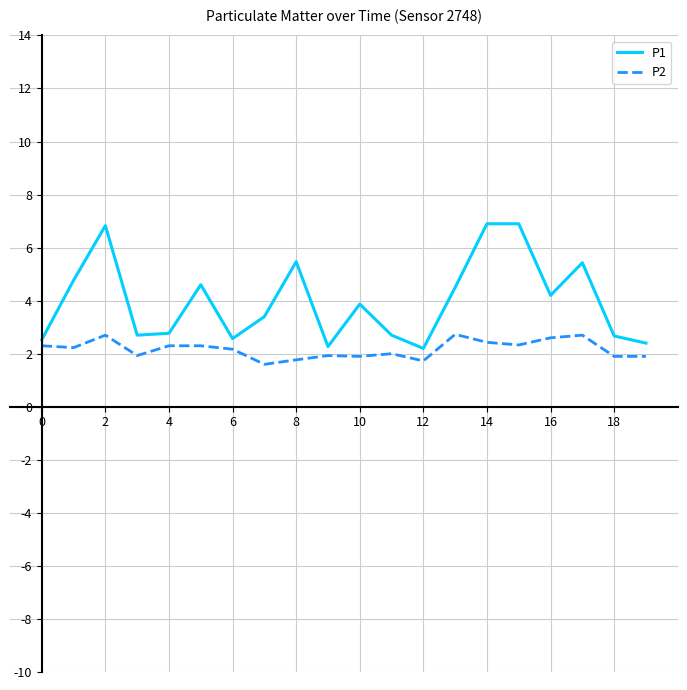

Count the number of data series in this chart.

2